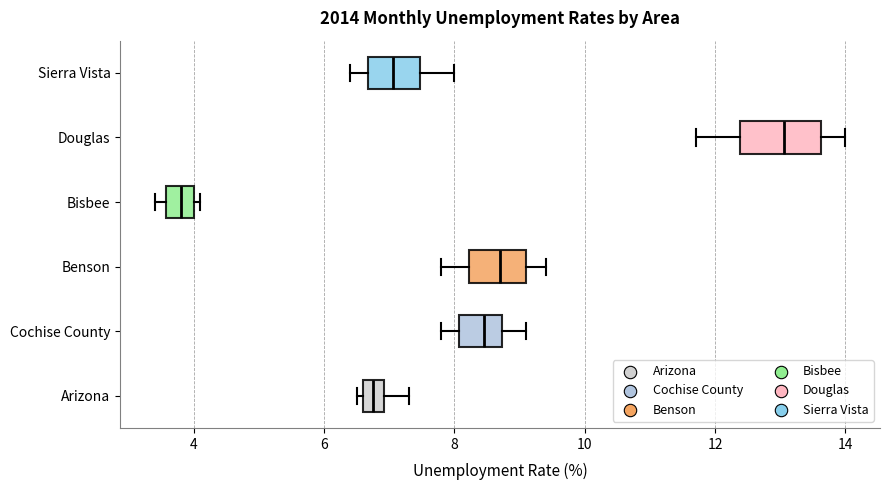

Which box is the widest, from its left edge to its right edge?

Douglas